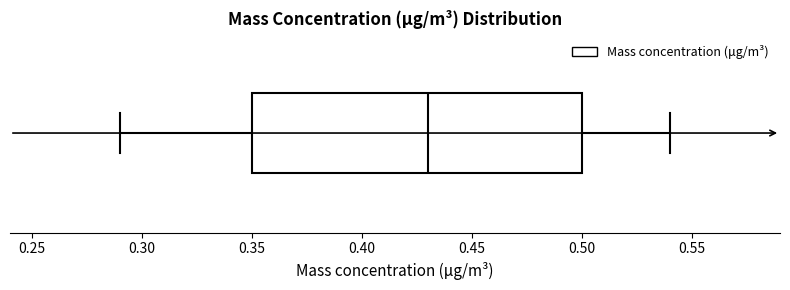

Read this box plot against the x-axis: the position of the median line, the range covered by the box, and the ends of both whiskers. The values are not printed on the chart, so give them approximately, as read against the axis.

median 0.43, box 0.35 to 0.50, whiskers 0.29 to 0.54